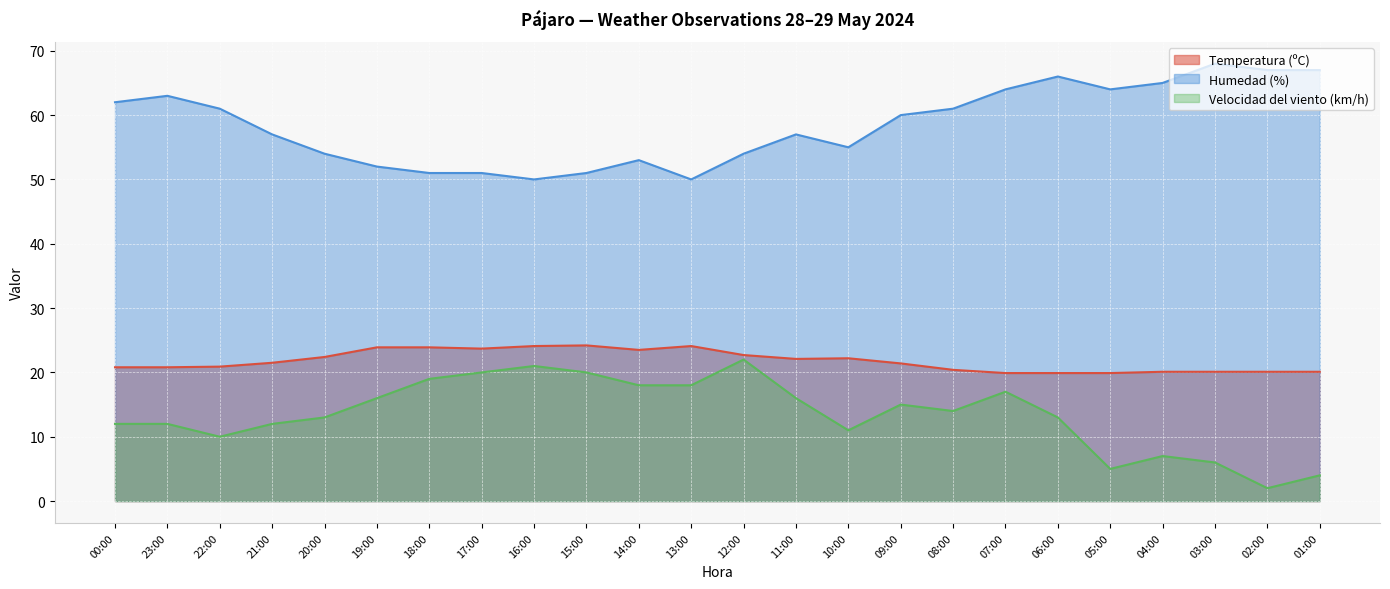

Rank the categories by Humedad (%) value from lowest to highest.

16:00, 13:00, 18:00, 17:00, 15:00, 19:00, 14:00, 20:00, 12:00, 10:00, 21:00, 11:00, 09:00, 22:00, 08:00, 00:00, 23:00, 07:00, 05:00, 04:00, 06:00, 02:00, 01:00, 03:00